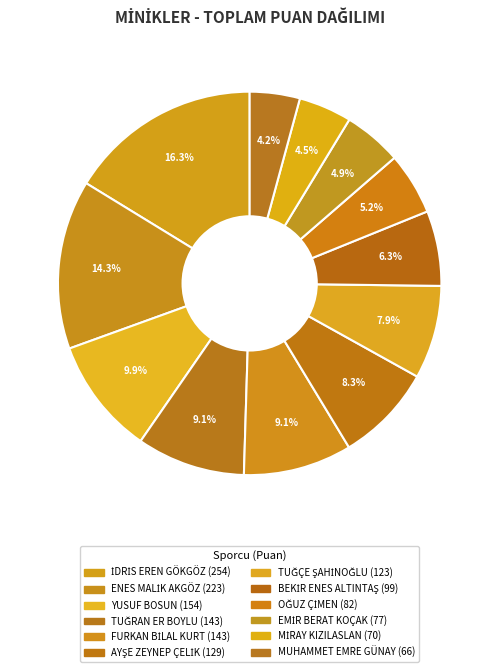

What percentage is NOT represented by İDRİS EREN GÖKGÖZ?

83.7%